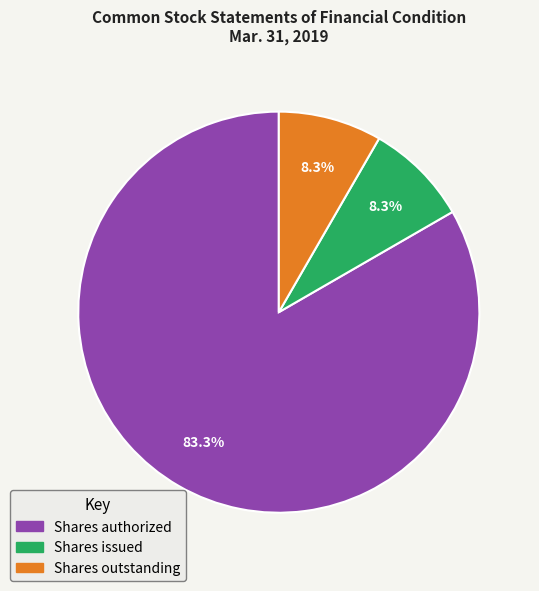

Is there any slice that represents more than half of the pie?

Yes